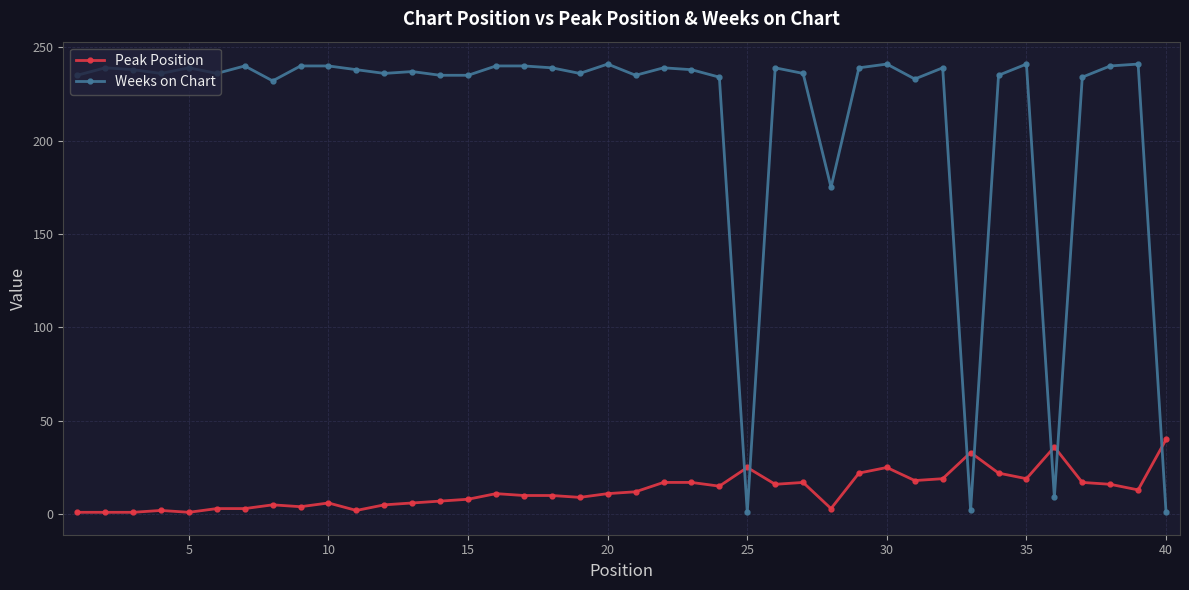

Does the chart have visible grid lines?

Yes